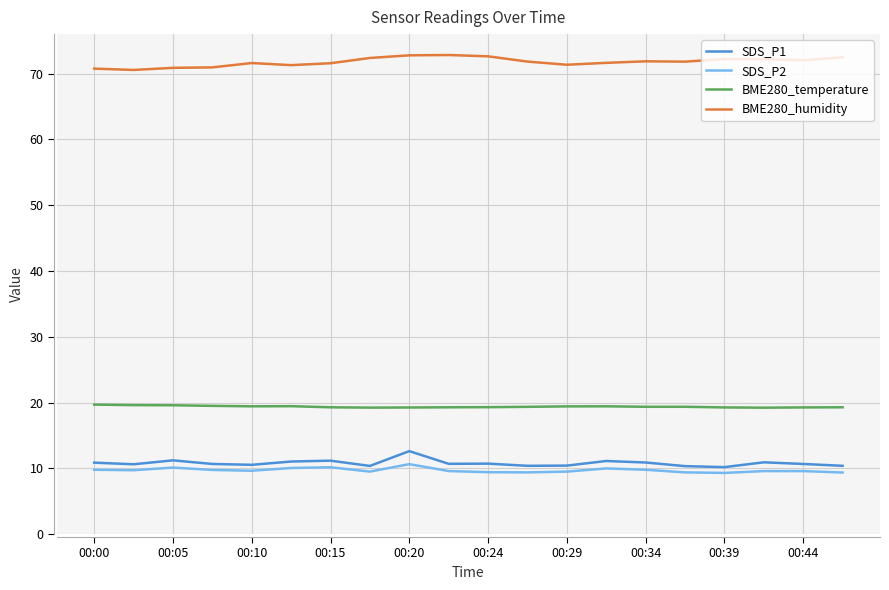

True or false: SDS_P1 and SDS_P2 intersect in this chart.

False